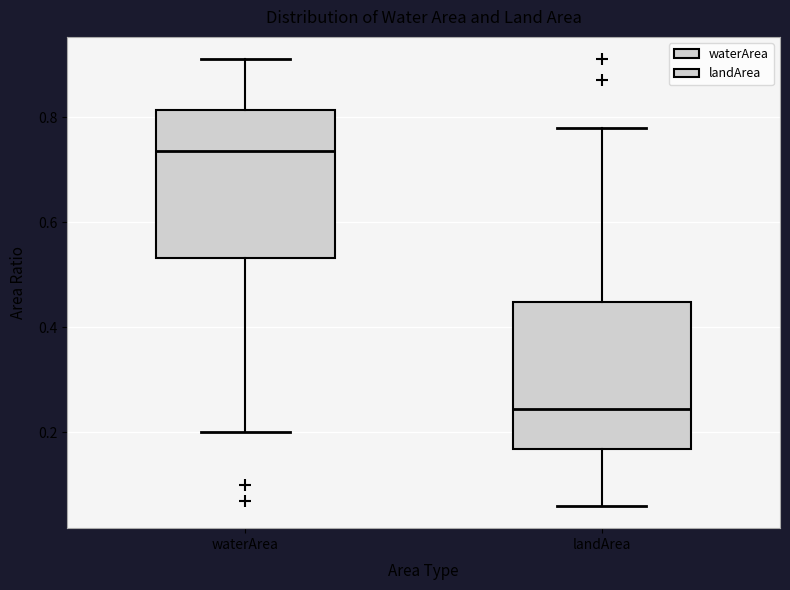

Which box's median line is the lowest?

landArea